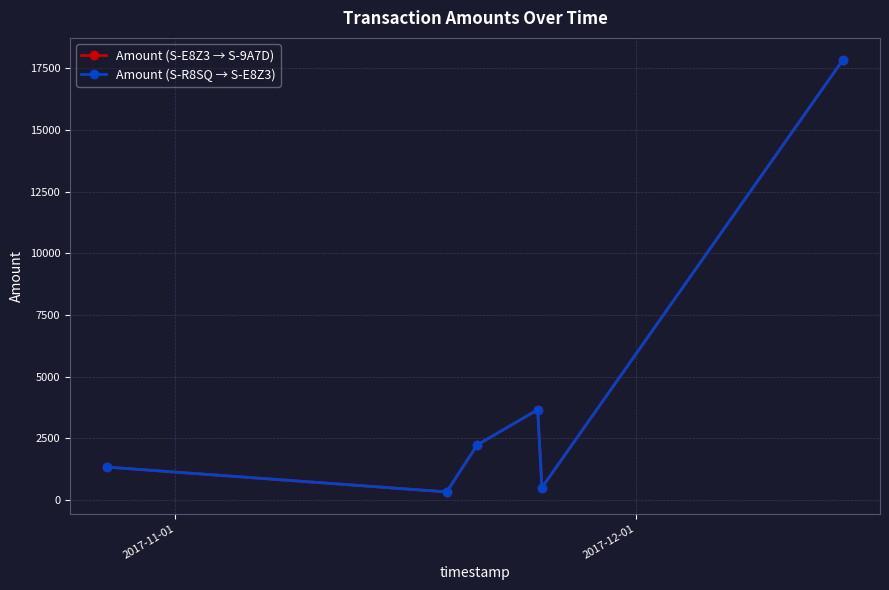

True or false: Amount (S-E8Z3 → S-9A7D) has more than 2 points higher than both neighbors.

False